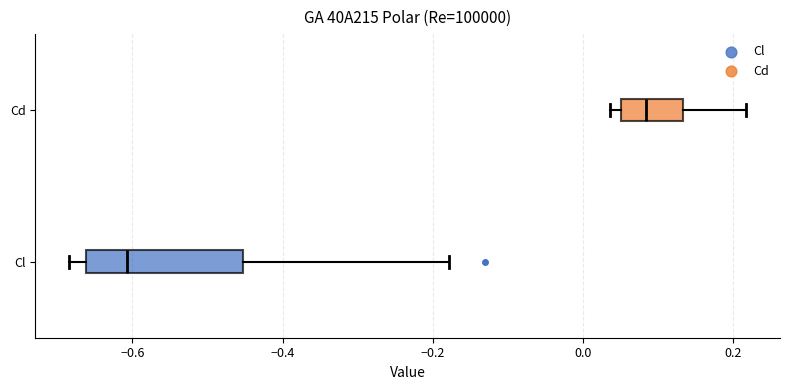

Reading bottom to top, read every box against the x-axis: the position of its median line, the range the box covers, and the ends of its whiskers. The values are not printed on the chart, so give them approximately, as read against the axis.

Cl: median -0.60, box -0.66 to -0.46, whiskers -0.68 to -0.18
Cd: median 0.08, box 0.04 to 0.14, whiskers 0.04 (just left of the box's left edge) to 0.22